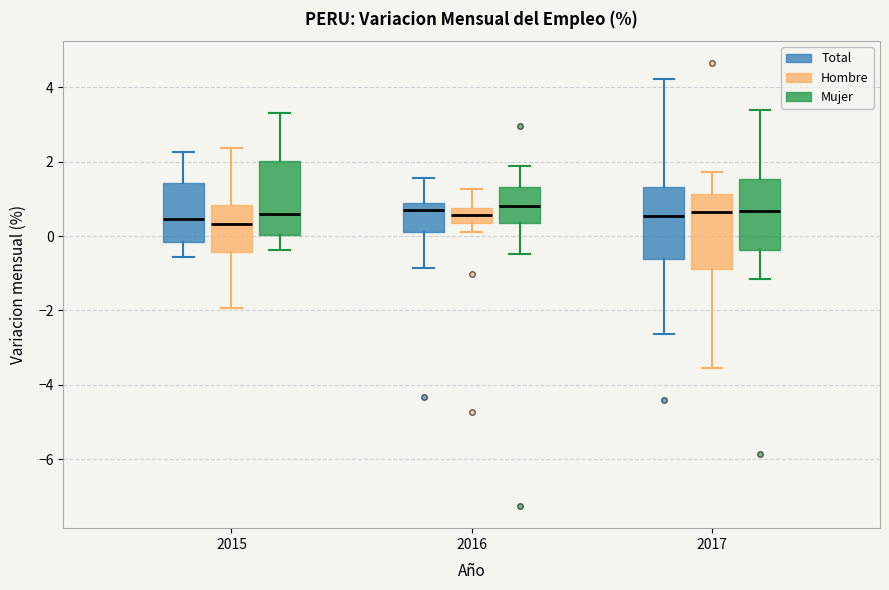

Reading left to right, read every box against the y-axis: the position of its median line, the range the box covers, and the ends of its whiskers. The values are not printed on the chart, so give them approximately, as read against the axis.

2015 (Total): median 0.4, box -0.2 to 1.4, whiskers -0.6 to 2.2
2015 (Hombre): median 0.4, box -0.4 to 0.8, whiskers -2.0 to 2.4
2015 (Mujer): median 0.6, box 0.0 to 2.0, whiskers -0.4 to 3.4
2016 (Total): median 0.8 (just below the box's upper edge), box 0.2 to 0.8, whiskers -0.8 to 1.6
2016 (Hombre): median 0.6, box 0.4 to 0.8, whiskers 0.2 to 1.2
2016 (Mujer): median 0.8, box 0.4 to 1.4, whiskers -0.4 to 1.8
2017 (Total): median 0.6, box -0.6 to 1.4, whiskers -2.6 to 4.2
2017 (Hombre): median 0.6, box -0.8 to 1.2, whiskers -3.6 to 1.8
2017 (Mujer): median 0.6, box -0.4 to 1.6, whiskers -1.2 to 3.4